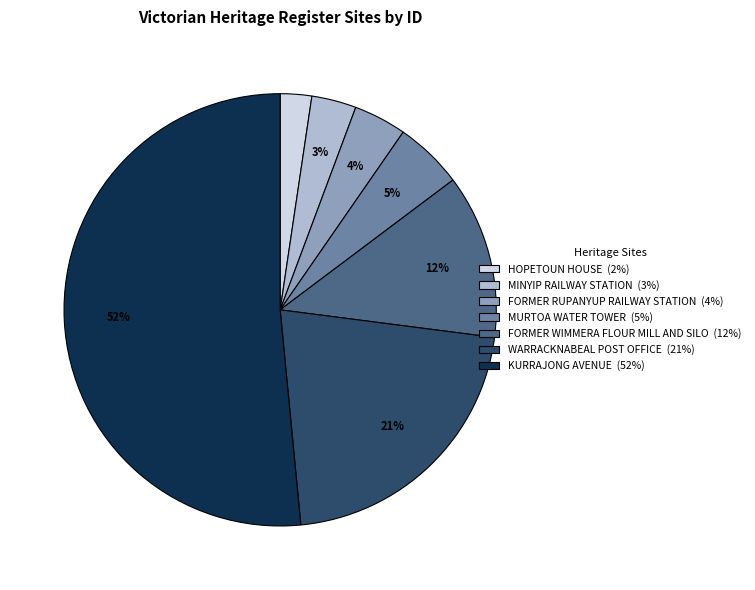

Rank the categories by value from highest to lowest.

KURRAJONG AVENUE, WARRACKNABEAL POST OFFICE, FORMER WIMMERA FLOUR MILL AND SILO, MURTOA WATER TOWER, FORMER RUPANYUP RAILWAY STATION, MINYIP RAILWAY STATION, HOPETOUN HOUSE